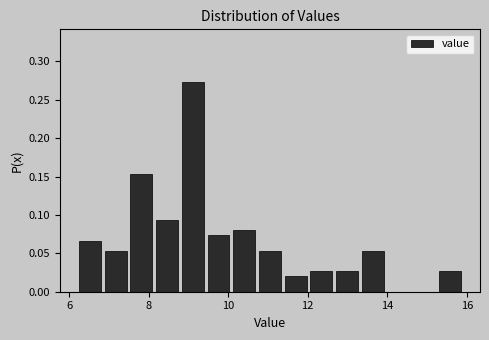

Around what value on the x-axis is the tallest bar? Give the approximate position of its centre, as read against the axis.

9.2